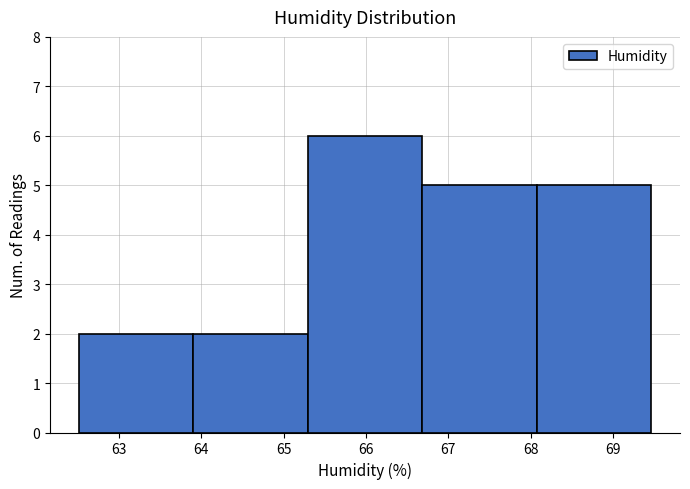

Which range on the x-axis has the tallest bar?

65.3 to 66.7